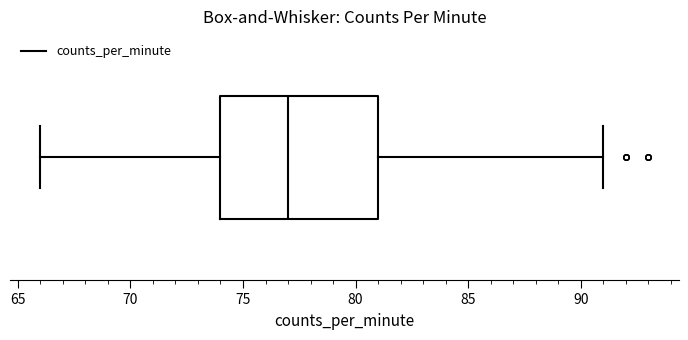

Where does the left whisker of the box end on the x-axis? The values are not printed on the chart, so give them approximately, as read against the axis.

66